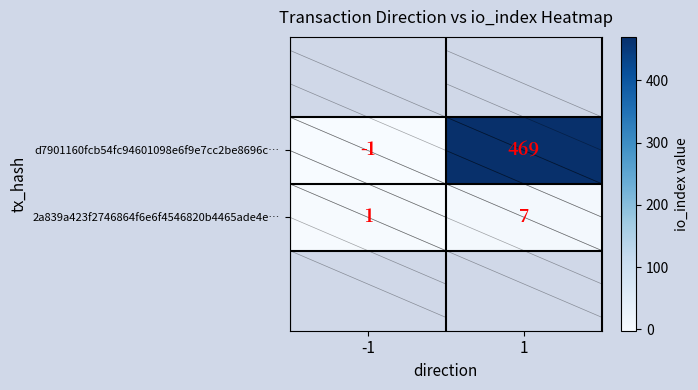

At which category is the sum across all series the highest?

1